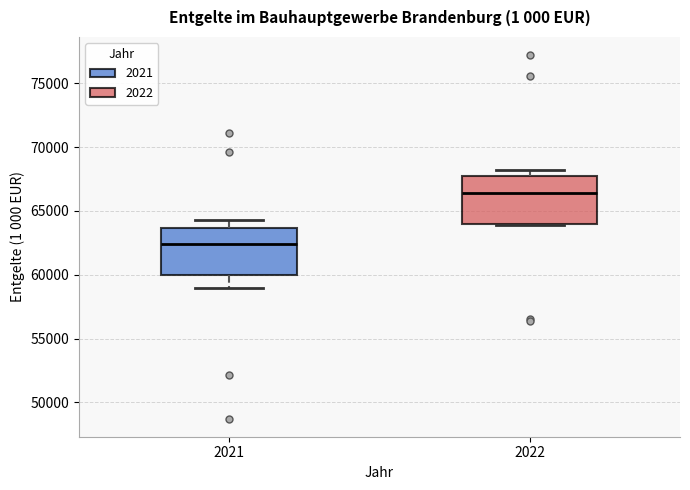

Where does the lower whisker of the box at x = 2021 end on the y-axis? The values are not printed on the chart, so give them approximately, as read against the axis.

59000